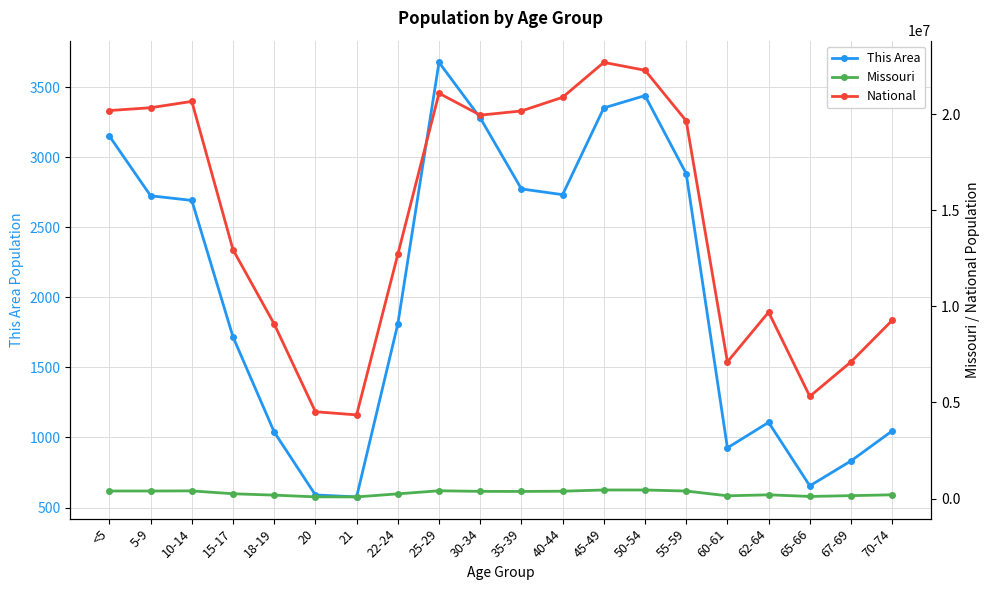

Reading right to left, what are all the values shown in this chart?

This Area: 70-74=1047	67-69=833	65-66=655	62-64=1108	60-61=926	55-59=2883	50-54=3440	45-49=3352	40-44=2733	35-39=2774	30-34=3281	25-29=3677	22-24=1810	21=576	20=590	18-19=1039	15-17=1718	10-14=2692	5-9=2725	<5=3151
Missouri: 70-74=193437	67-69=148659	65-66=108394	62-64=192463	60-61=140830	55-59=389985	50-54=443806	45-49=444766	40-44=380546	35-39=368070	30-34=372228	25-29=403239	22-24=243250	21=83511	20=86528	18-19=175975	15-17=247811	10-14=396925	5-9=390463	<5=390237
National: 70-74=9278166	67-69=7115361	65-66=5319902	62-64=9704197	60-61=7113727	55-59=19664805	50-54=22298125	45-49=22708591	40-44=20890964	35-39=20179642	30-34=19962099	25-29=21101849	22-24=12712576	21=4354294	20=4519129	18-19=9086089	15-17=12954254	10-14=20677194	5-9=20348657	<5=20201362